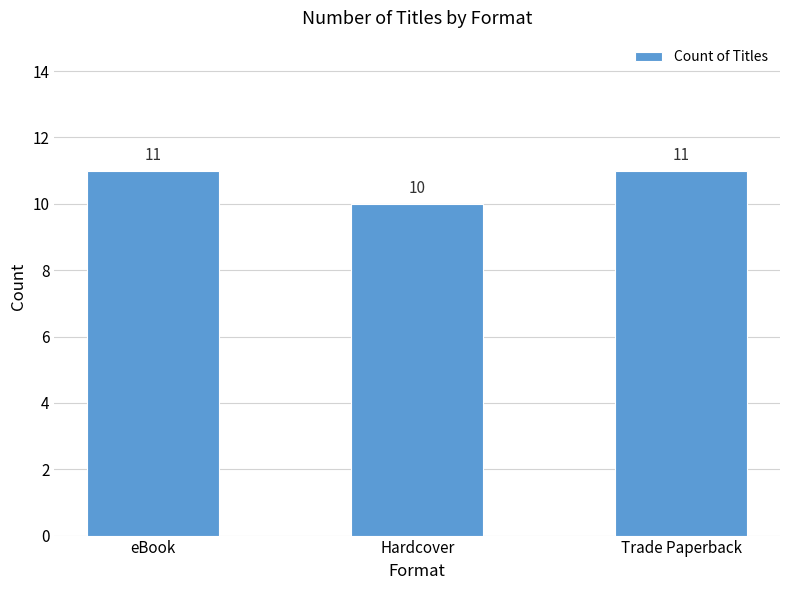

Does the chart contain stacked bars?

No